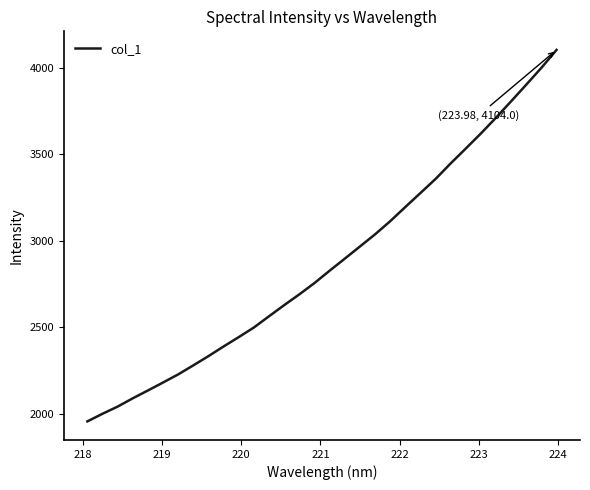

What is the greatest value displayed?

4104.0